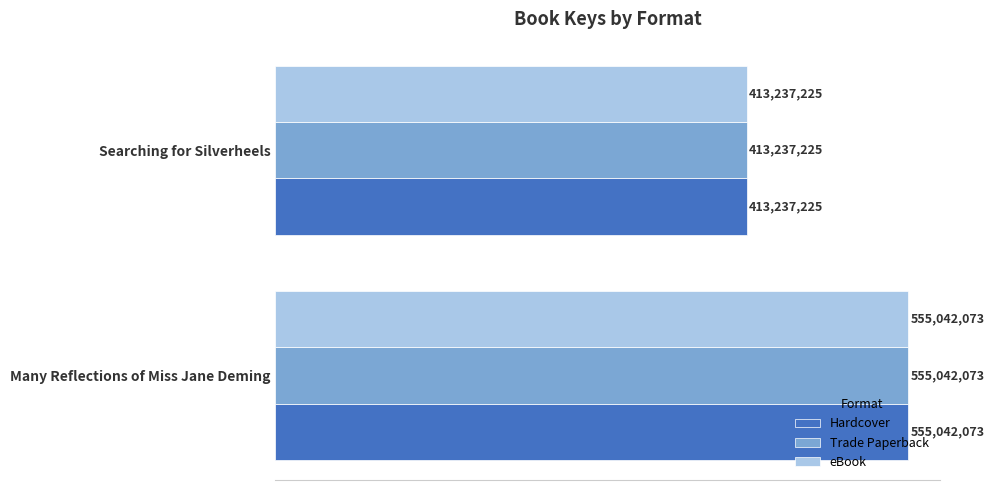

What are all the series names shown in the legend?

Hardcover, Trade Paperback, eBook